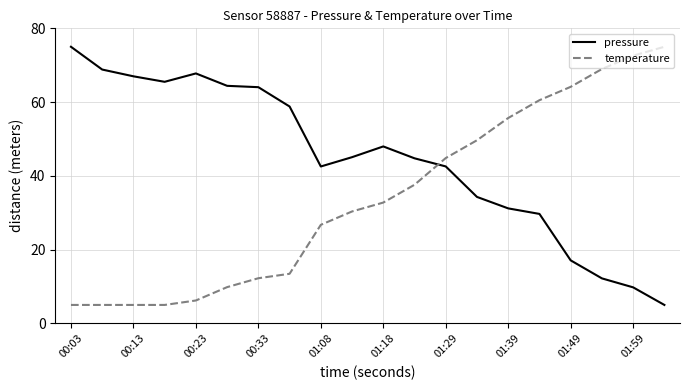

What are all the series names shown in the legend?

pressure, temperature